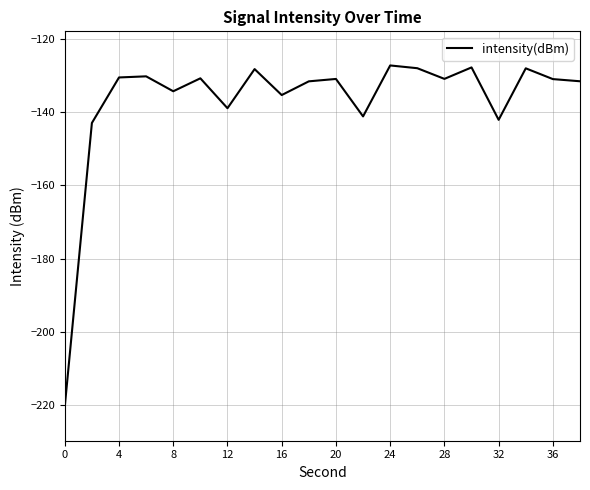

What is the smallest value displayed?

-220.4